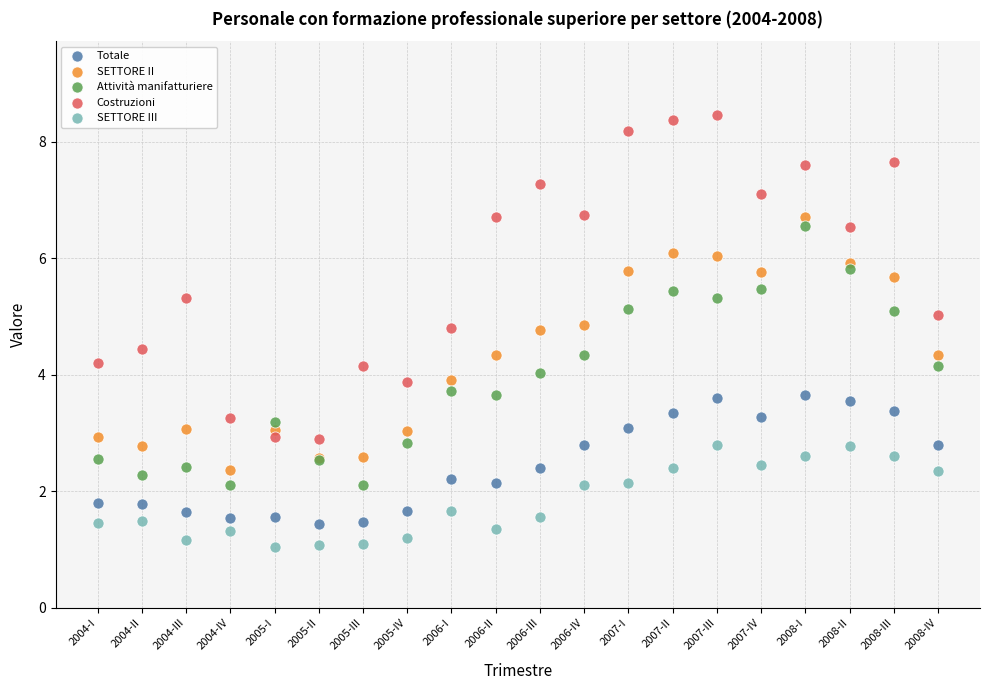

Which series reaches the maximum Y coordinate?

Costruzioni